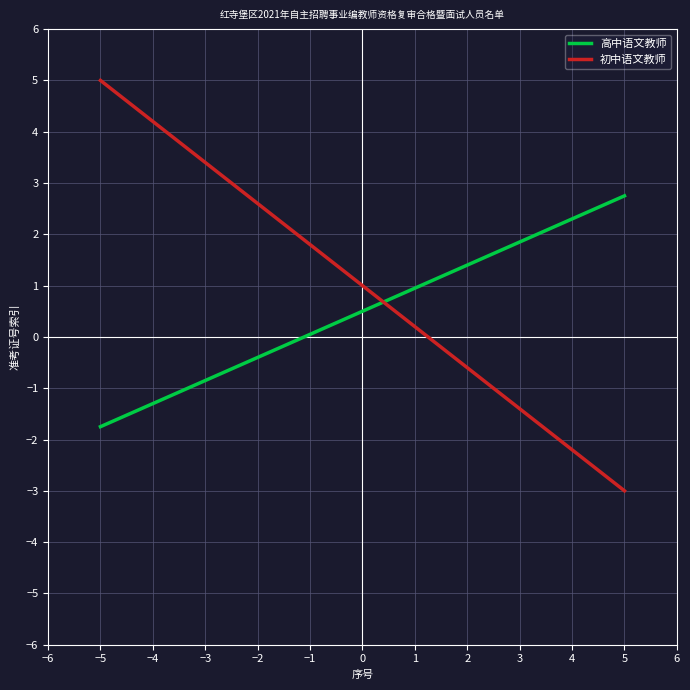

Does the chart display data point markers on the line(s)?

No